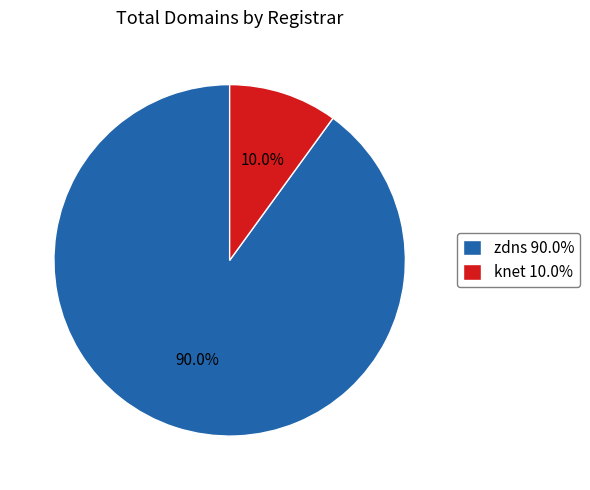

The zdns slice represents 90% of the pie. True or false?

True